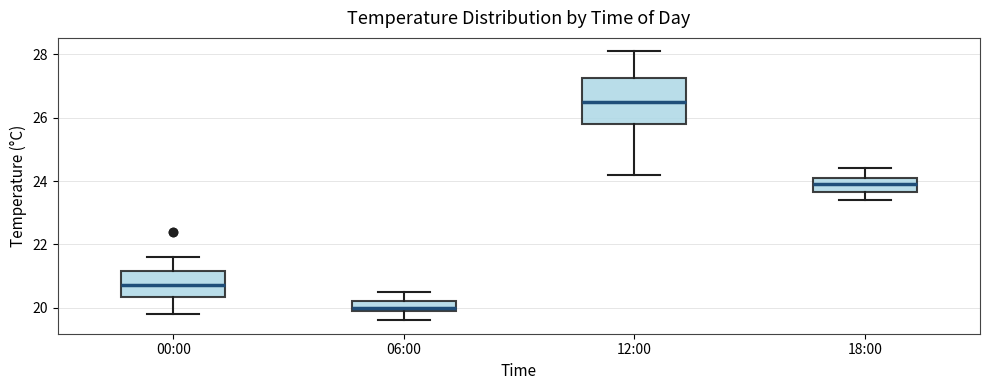

Reading left to right, transcribe this box plot: for each box, give where its median line is, the range the box spans, and where its two whiskers end, as read against the y-axis. The values are not printed on the chart, so give them approximately, as read against the axis.

00:00: median 20.8, box 20.4 to 21.2, whiskers 19.8 to 21.6
06:00: median 20.0 (just above the box's lower edge), box 20.0 to 20.2, whiskers 19.6 to 20.6
12:00: median 26.6, box 25.8 to 27.2, whiskers 24.2 to 28.2
18:00: median 24.0, box 23.6 to 24.2, whiskers 23.4 to 24.4